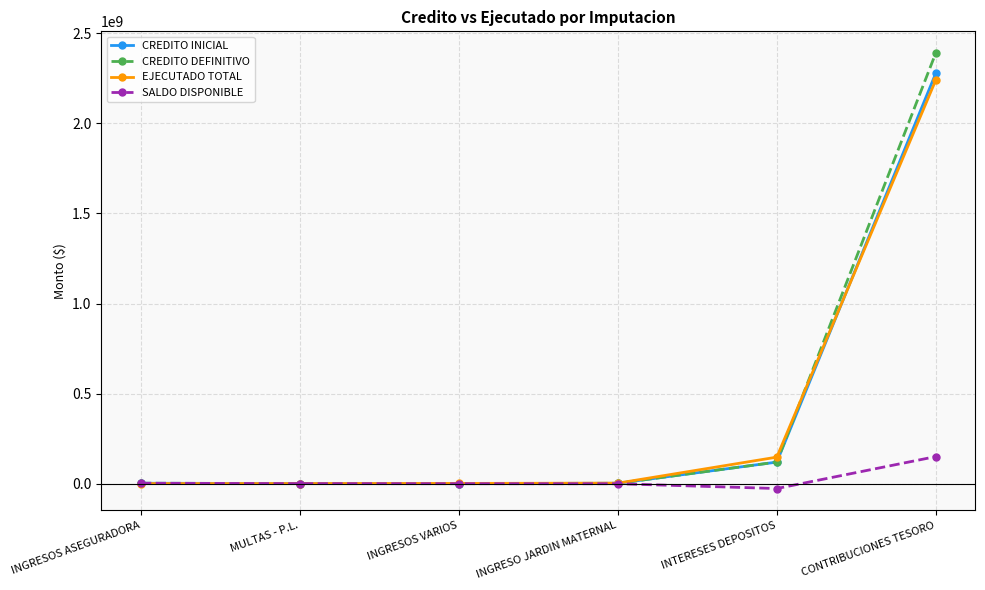

What is the value of the CREDITO INICIAL point at the 4th from the left?

1570000.0